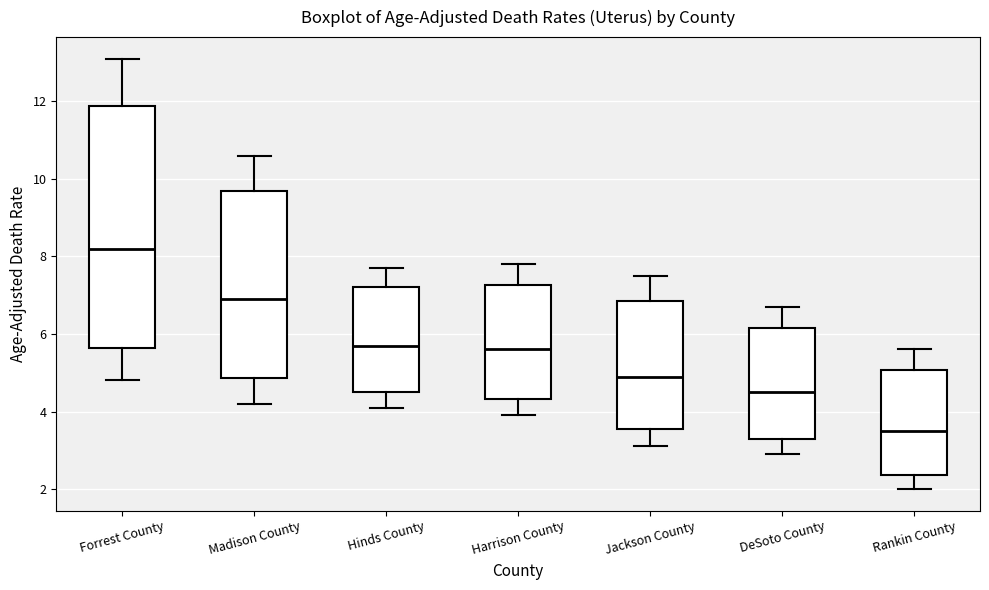

Reading left to right, transcribe this box plot: for each box, give where its median line is, the range the box spans, and where its two whiskers end, as read against the y-axis. The values are not printed on the chart, so give them approximately, as read against the axis.

Forrest County: median 8.2, box 5.6 to 11.8, whiskers 4.8 to 13.2
Madison County: median 7.0, box 4.8 to 9.6, whiskers 4.2 to 10.6
Hinds County: median 5.8, box 4.6 to 7.2, whiskers 4.2 to 7.8
Harrison County: median 5.6, box 4.4 to 7.2, whiskers 4.0 to 7.8
Jackson County: median 5.0, box 3.6 to 6.8, whiskers 3.2 to 7.6
DeSoto County: median 4.6, box 3.4 to 6.2, whiskers 3.0 to 6.8
Rankin County: median 3.6, box 2.4 to 5.0, whiskers 2.0 to 5.6